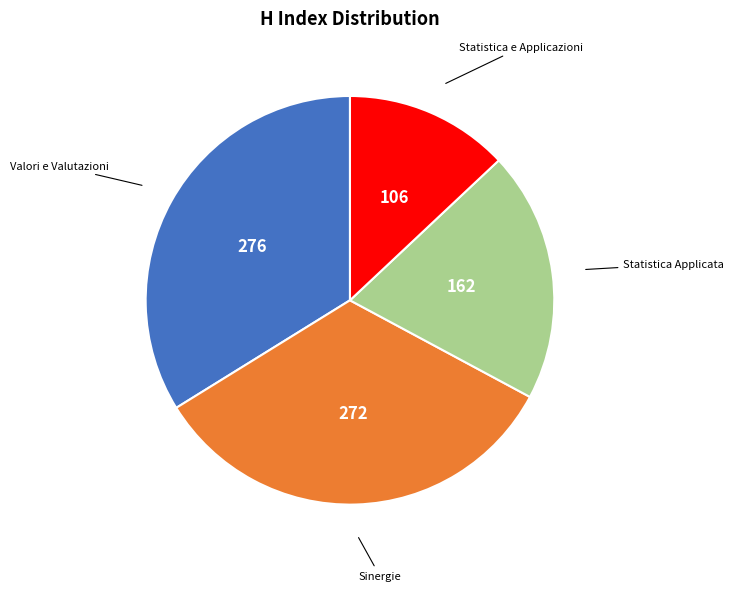

Approximately how many times larger is the value at Statistica e Applicazioni compared to Sinergie?

0.4